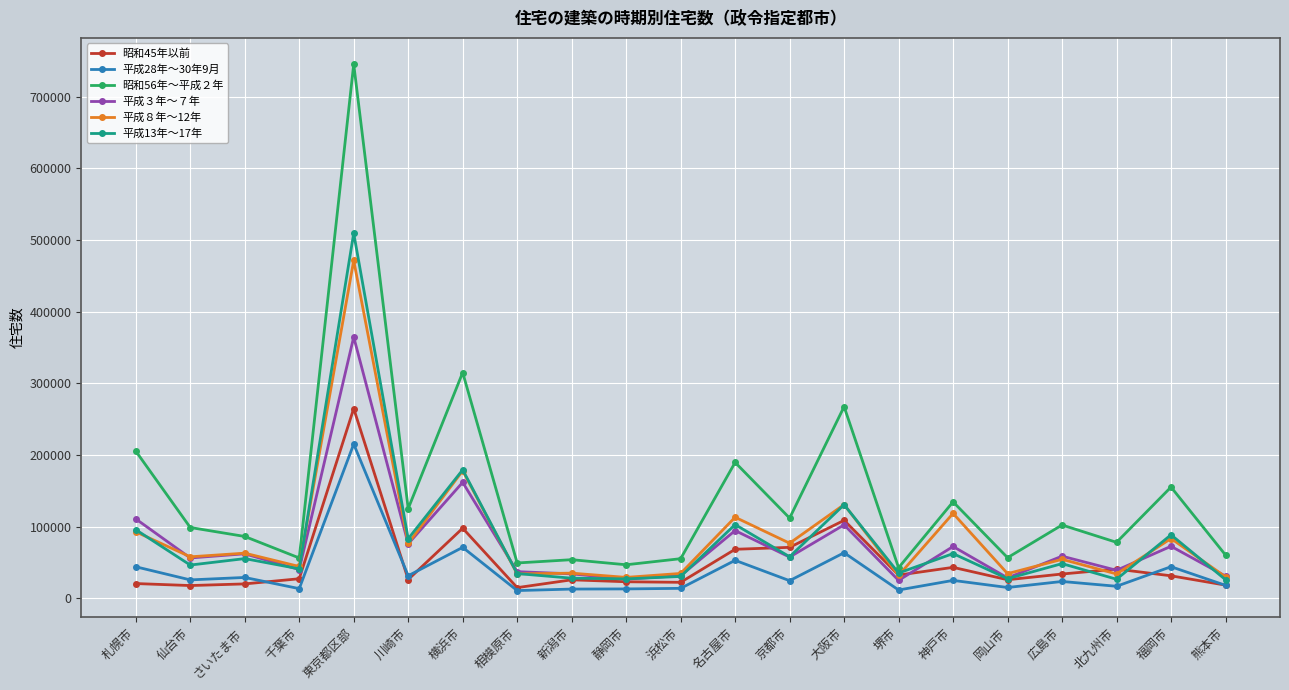

At which label does 平成８年～12年 first exceed 57900?

札幌市